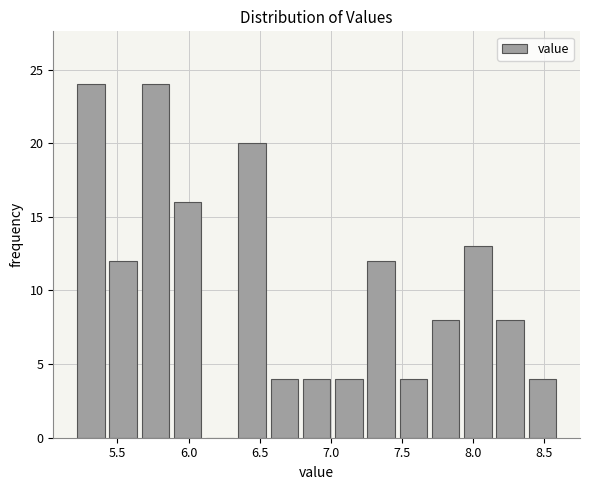

Reading left to right, list every bar in this chart as the range it spans on the x-axis followed by its height. Neither the bar edges nor the heights are printed on the chart, so give them approximately, as read against the axes.

5.20 to 5.45: 24
5.45 to 5.65: 12
5.65 to 5.90: 24
5.90 to 6.10: 16
6.10 to 6.35: 0
6.35 to 6.55: 20
6.55 to 6.80: 4
6.80 to 7.00: 4
7.00 to 7.25: 4
7.25 to 7.45: 12
7.45 to 7.70: 4
7.70 to 7.90: 8
7.90 to 8.15: 13
8.15 to 8.35: 8
8.35 to 8.60: 4